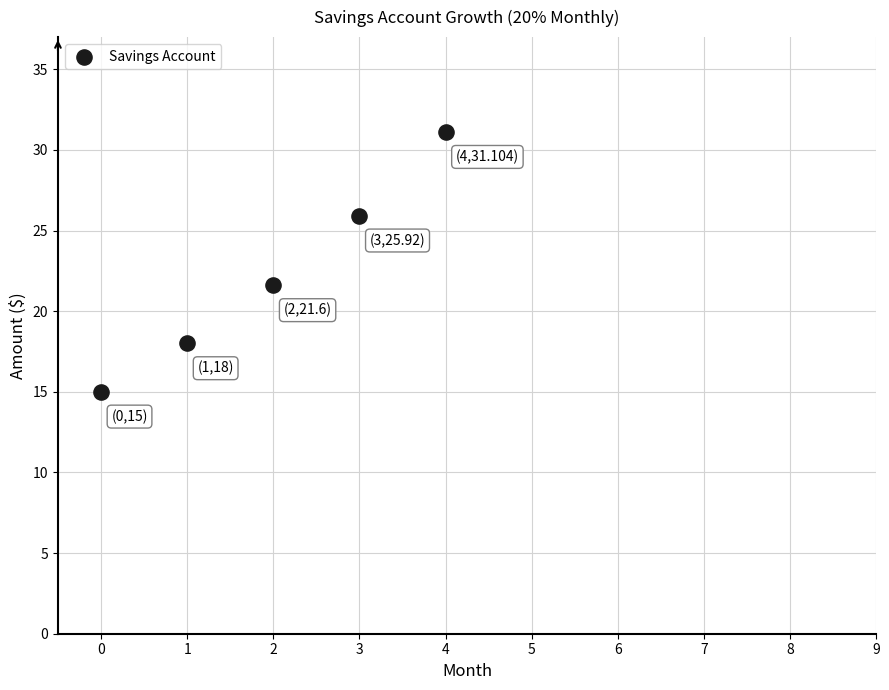

What Y value in the scatter plot is closest to 23?

21.6